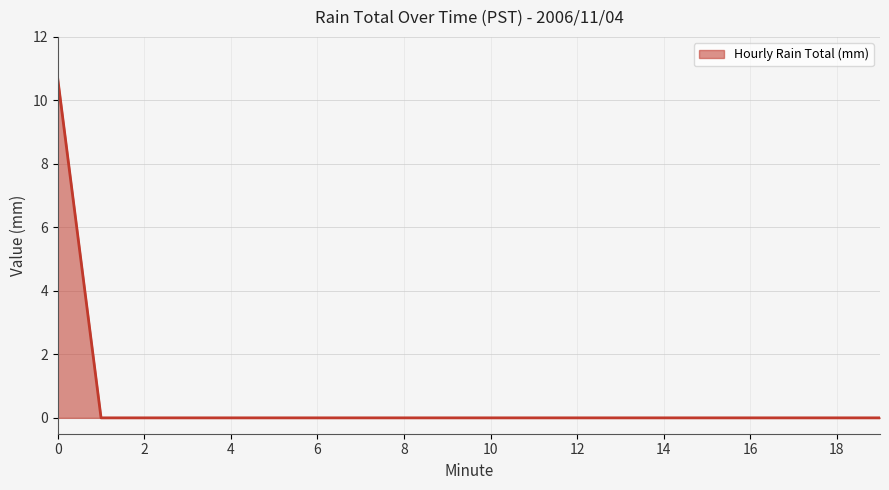

What is the difference between the maximum and minimum values?

10.7